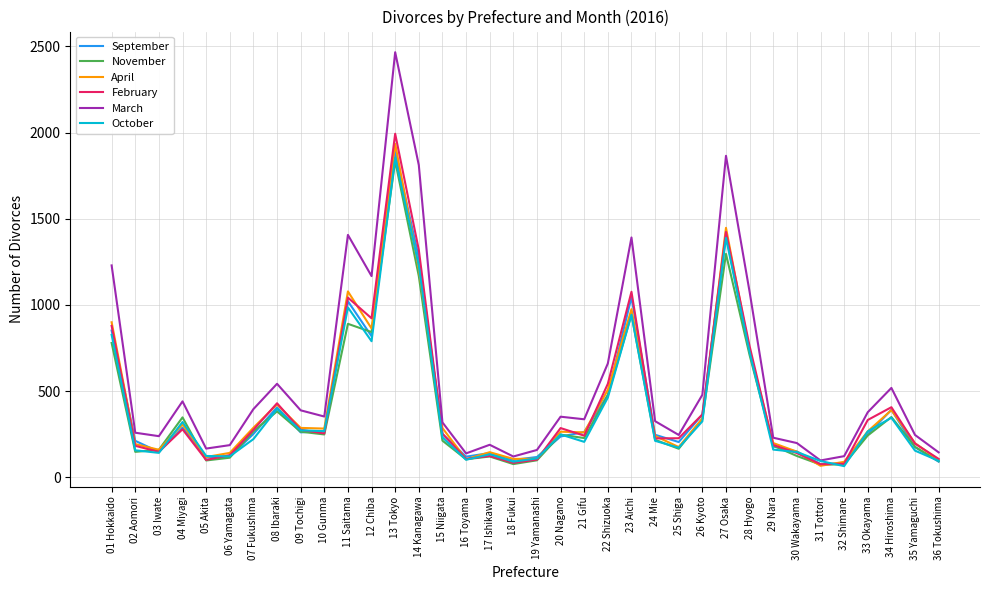

Which series has the largest total across all categories?

March